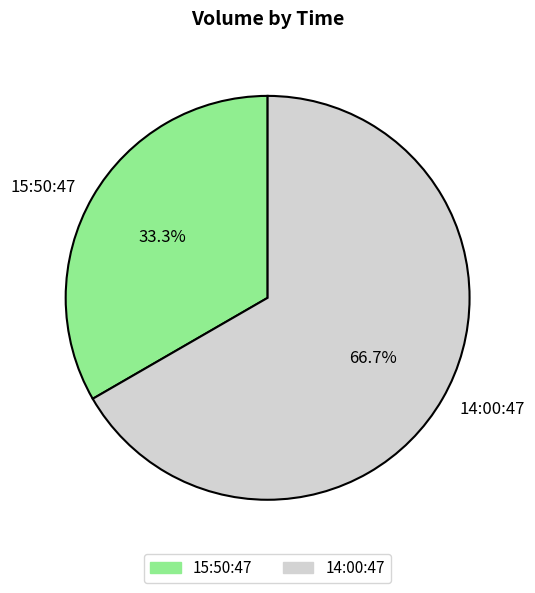

Which slice is the smallest?

15:50:47